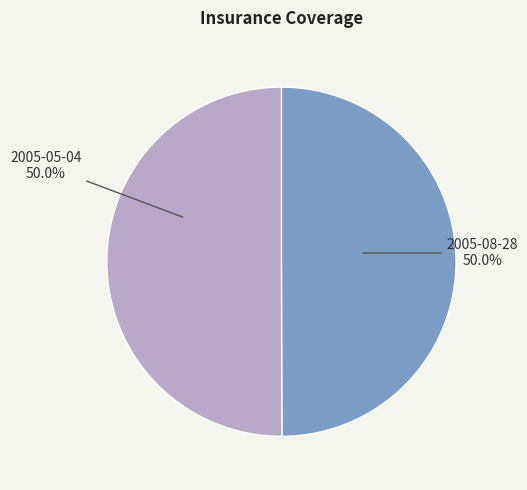

What is the ratio of the value at 2005-08-28 to the value at 2005-05-04?

1.0